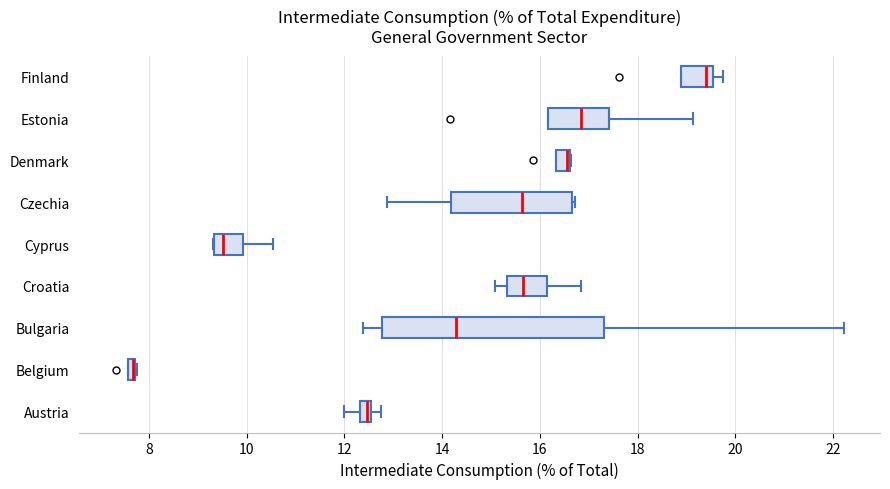

Comparing the boxes themselves (not the whiskers), which one is the widest?

Bulgaria